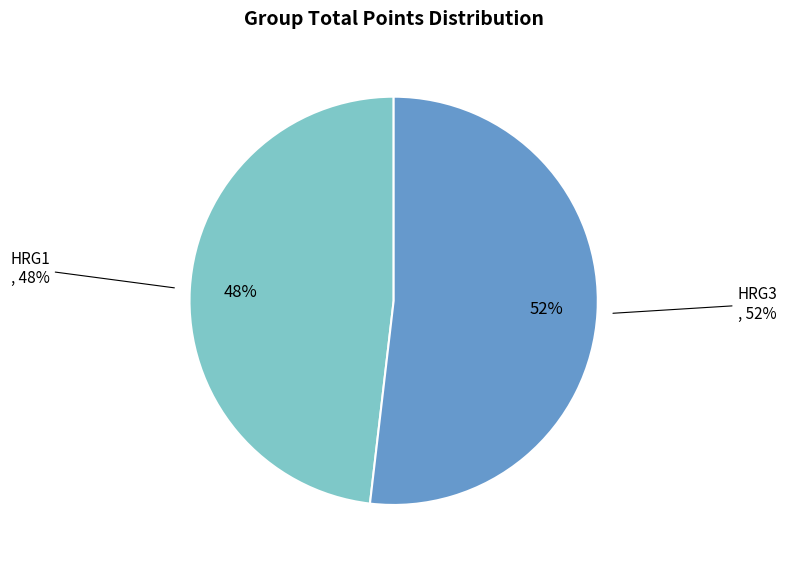

What percentage is NOT represented by HRG4?

100.0%